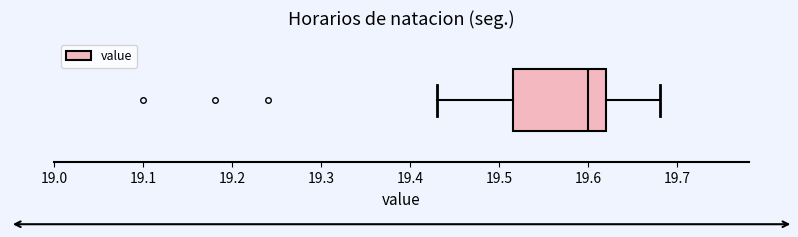

Transcribe this box plot: give where the median line is, the range the box spans, and where the two whiskers end, as read against the x-axis. The values are not printed on the chart, so give them approximately, as read against the axis.

median 19.60, box 19.52 to 19.62, whiskers 19.43 to 19.68